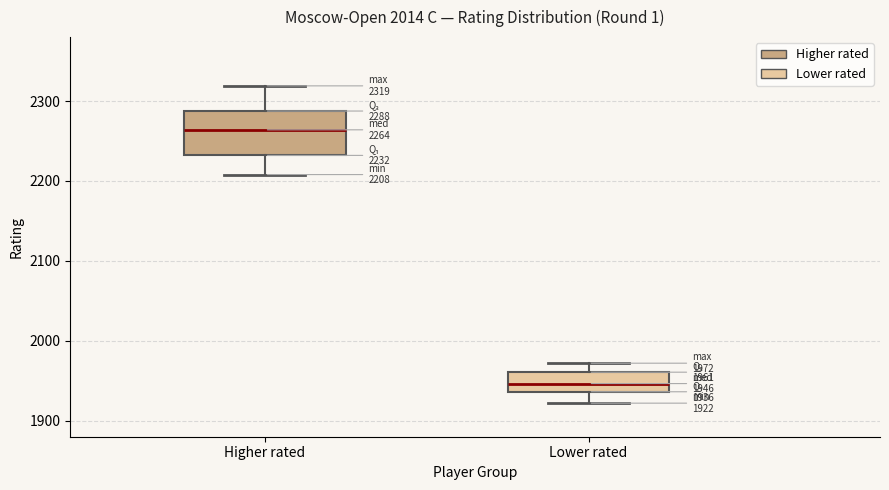

Comparing the boxes themselves (not the whiskers), which one is the tallest?

Higher rated